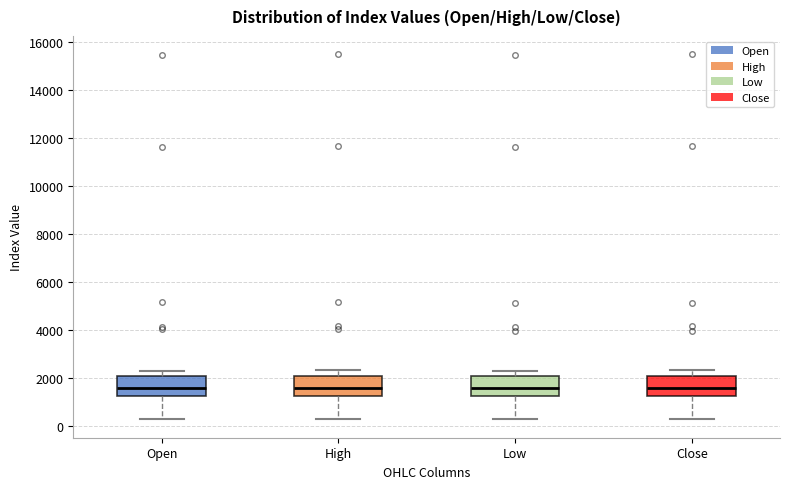

Reading left to right, read every box against the y-axis: the position of its median line, the range the box covers, and the ends of its whiskers. The values are not printed on the chart, so give them approximately, as read against the axis.

Open: median 1600, box 1200 to 2000, whiskers 200 to 2200
High: median 1600, box 1200 to 2000, whiskers 200 to 2400
Low: median 1600, box 1200 to 2000, whiskers 200 to 2200
Close: median 1600, box 1200 to 2000, whiskers 200 to 2400